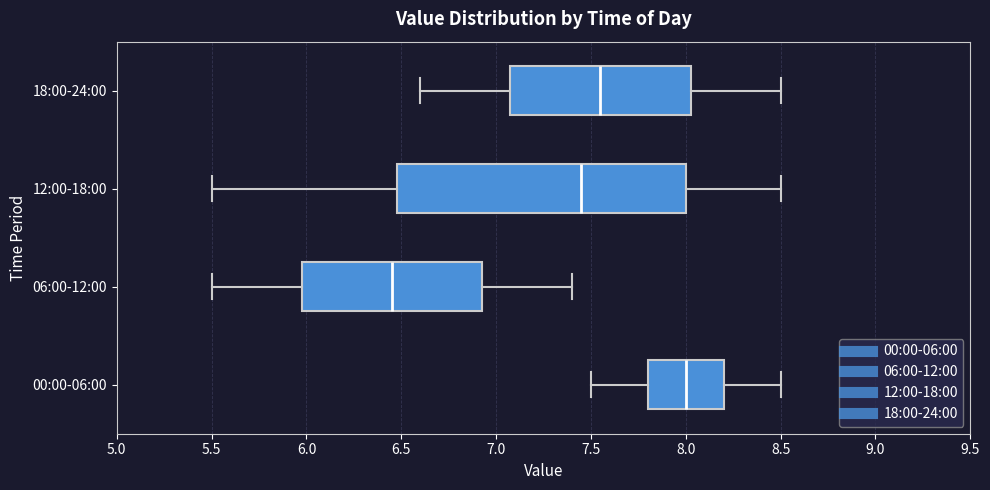

Reading bottom to top, read every box against the x-axis: the position of its median line, the range the box covers, and the ends of its whiskers. The values are not printed on the chart, so give them approximately, as read against the axis.

00:00-06:00: median 8.00, box 7.80 to 8.20, whiskers 7.50 to 8.50
06:00-12:00: median 6.45, box 6.00 to 6.95, whiskers 5.50 to 7.40
12:00-18:00: median 7.45, box 6.50 to 8.00, whiskers 5.50 to 8.50
18:00-24:00: median 7.55, box 7.10 to 8.05, whiskers 6.60 to 8.50